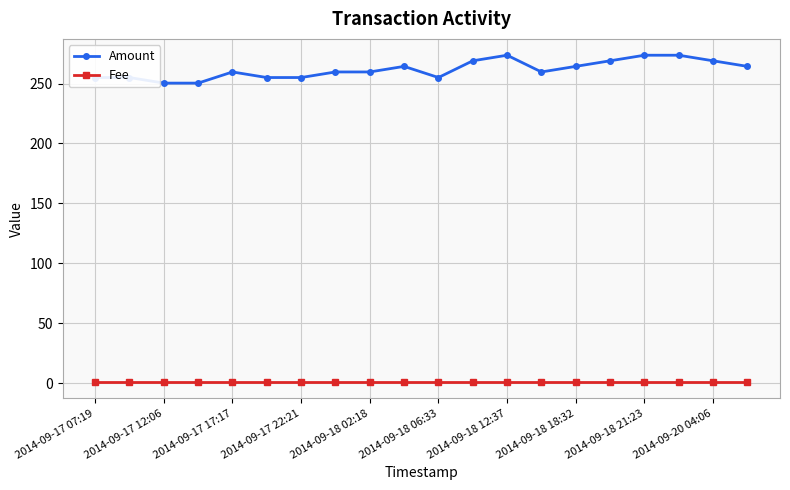

List the series in order of their peak value, lowest first.

Fee, Amount